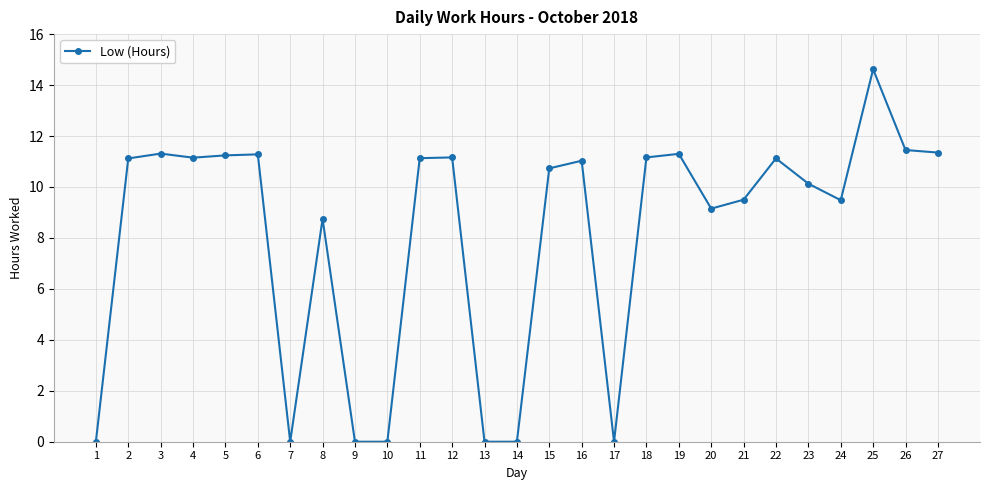

Does the chart have visible grid lines?

Yes